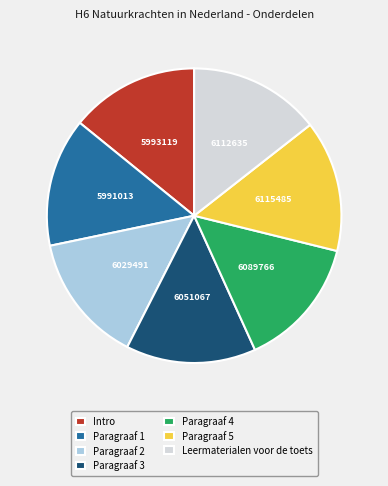

Does Leermaterialen voor de toets account for over 50% of the chart?

No